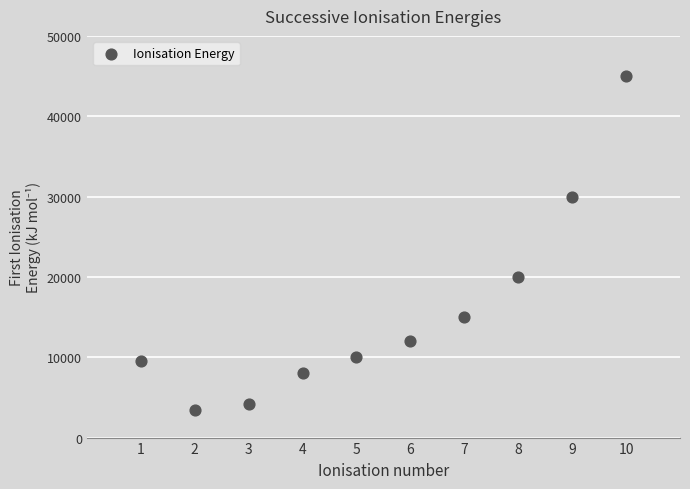

What is the range of X values (max minus min)?

9.0